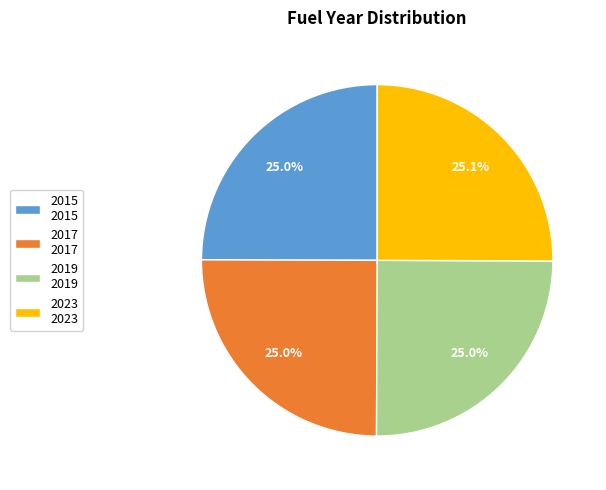

What is the ratio of the value at 2017 2017 to the value at 2019 2019?

1.0